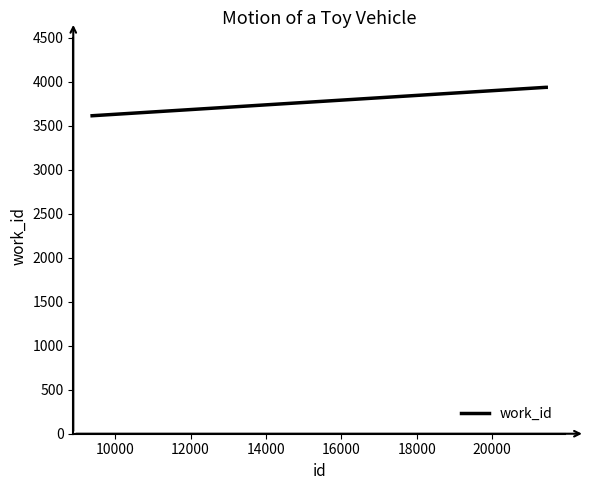

Does the chart have visible grid lines?

No